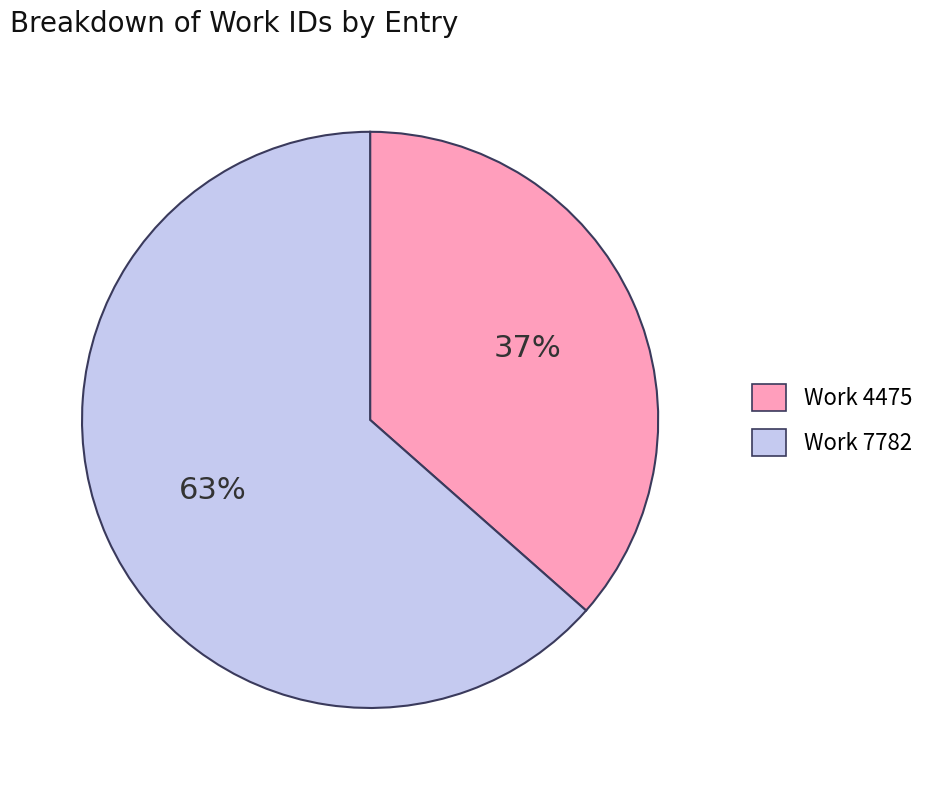

Combined, do Work 7782 and Work 4475 account for over 50%?

Yes